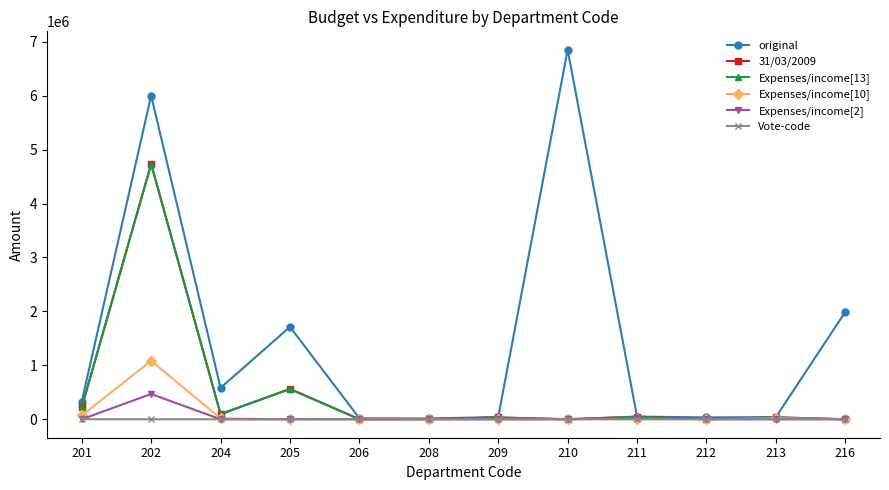

Rank the series by their maximum value, from highest to lowest.

original, 31/03/2009, Expenses/income[13], Expenses/income[10], Expenses/income[2], Vote-code